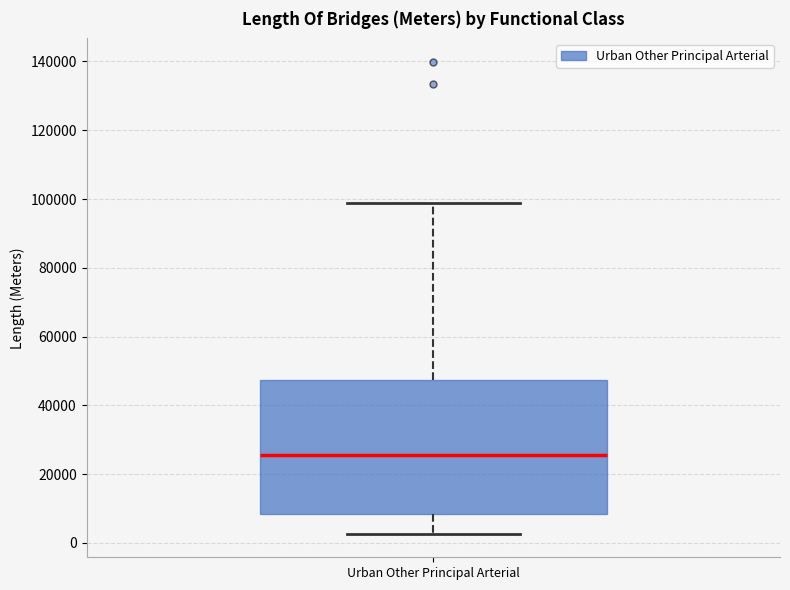

Where does the median line of the box for Urban Other Principal Arterial sit on the y-axis? The values are not printed on the chart, so give them approximately, as read against the axis.

26000